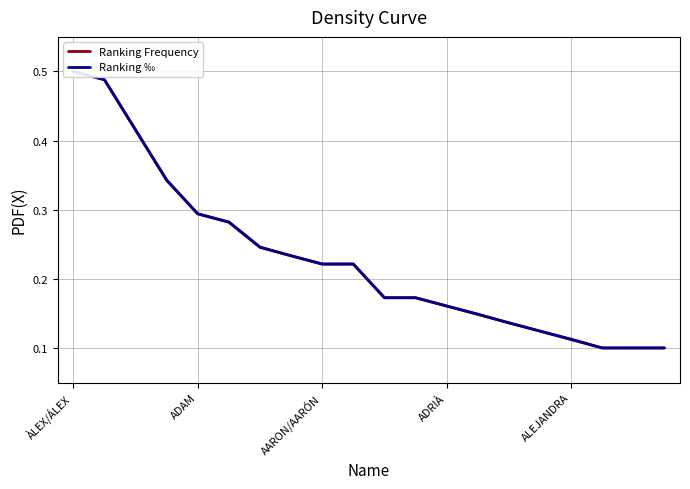

Rank the series at 19 from highest to lowest value.

Ranking Frequency, Ranking ‰